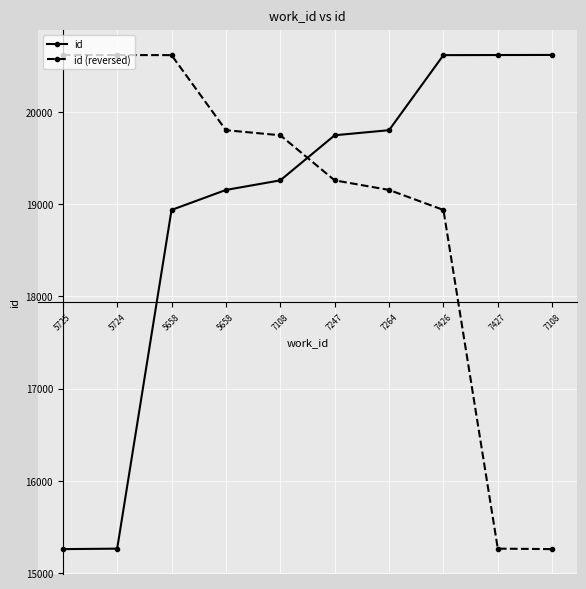

What is the value of the id point at the 2nd from the left?

15264